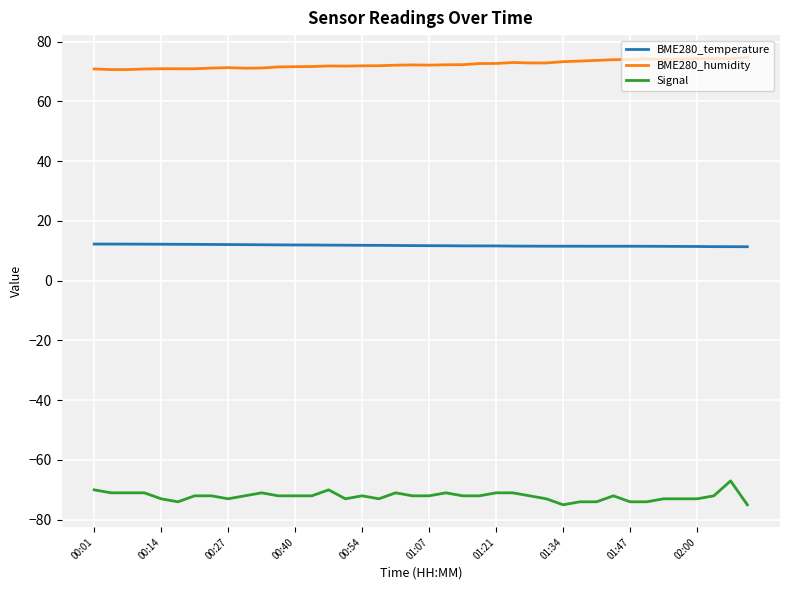

What is the maximum value shown in the chart?

74.7